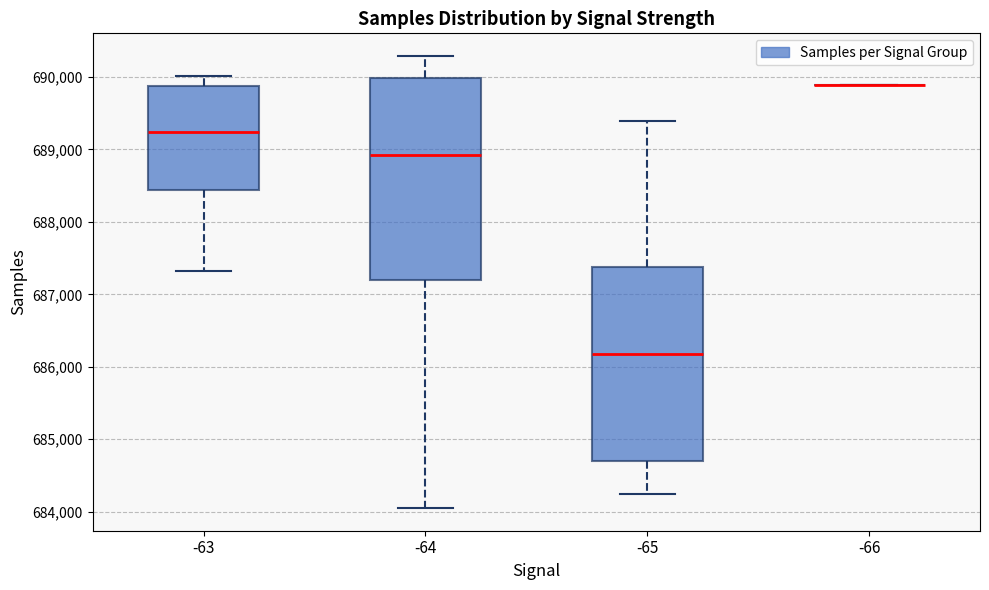

Reading left to right, transcribe this box plot: for each box, give where its median line is, the range the box spans, and where its two whiskers end, as read against the y-axis. The values are not printed on the chart, so give them approximately, as read against the axis.

-63: median 689200, box 688400 to 689900, whiskers 687300 to 690000
-64: median 688900, box 687200 to 690000, whiskers 684000 to 690300
-65: median 686200, box 684700 to 687400, whiskers 684200 to 689400
-66: box collapsed to a line at 689900, whiskers 689900 to 689900